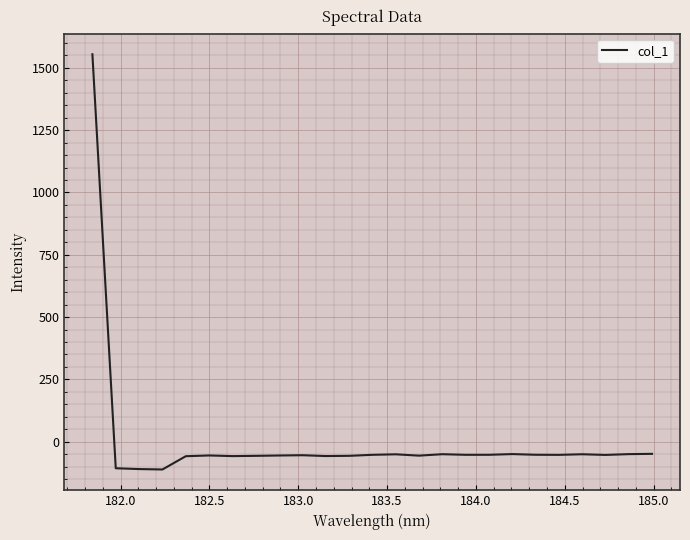

What is the difference between the maximum and minimum values?

1666.0